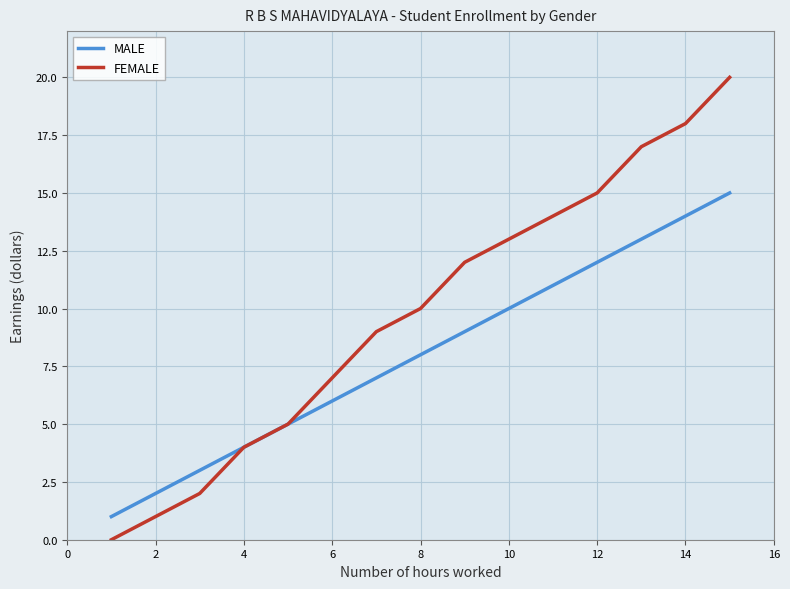

What is the maximum value shown in the chart?

20